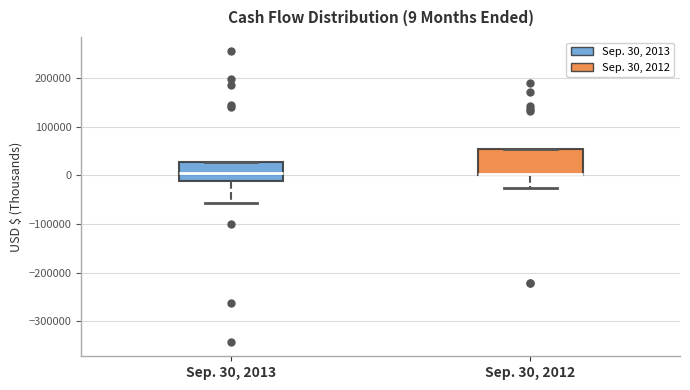

Which box is the tallest, from its lower edge to its upper edge?

Sep. 30, 2012